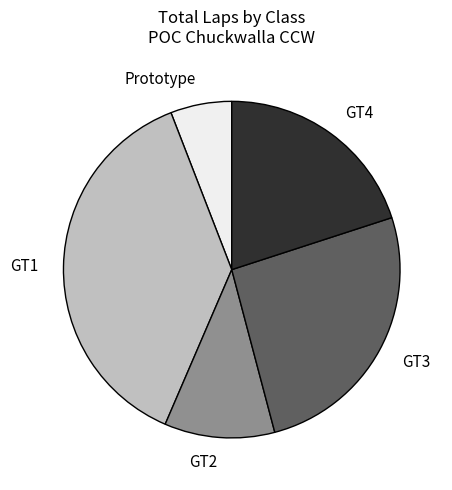

How many segments does this pie chart have?

5